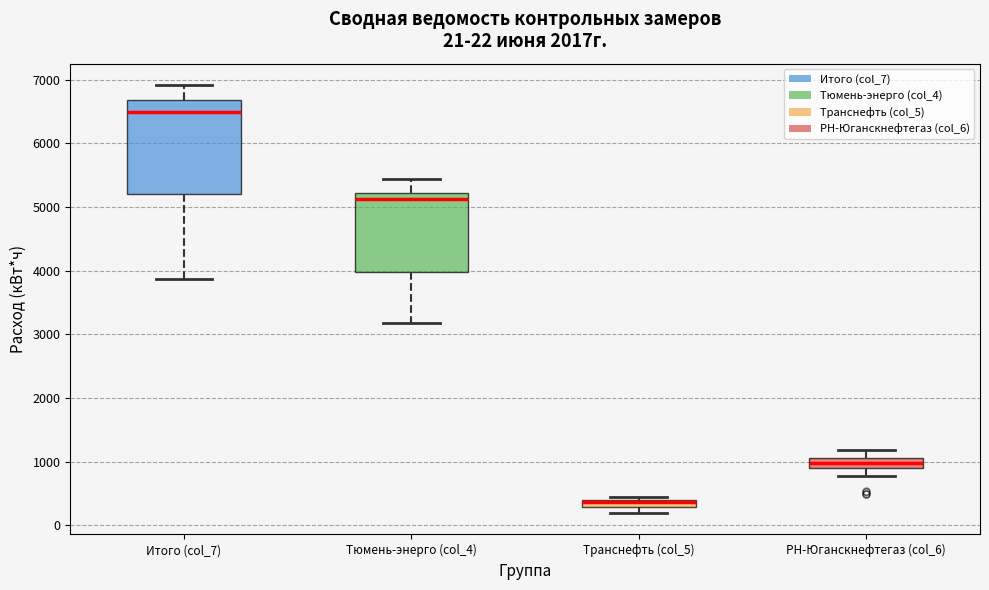

Which box is the tallest, from its lower edge to its upper edge?

Итого (col_7)